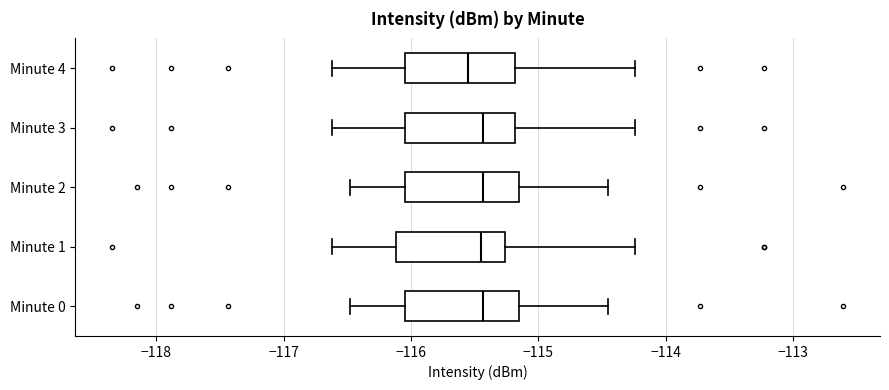

Reading bottom to top, transcribe this box plot: for each box, give where its median line is, the range the box spans, and where its two whiskers end, as read against the x-axis. The values are not printed on the chart, so give them approximately, as read against the axis.

Minute 0: median -115.4, box -116.0 to -115.2, whiskers -116.5 to -114.5
Minute 1: median -115.5, box -116.1 to -115.3, whiskers -116.6 to -114.2
Minute 2: median -115.4, box -116.0 to -115.2, whiskers -116.5 to -114.5
Minute 3: median -115.4, box -116.0 to -115.2, whiskers -116.6 to -114.2
Minute 4: median -115.5, box -116.0 to -115.2, whiskers -116.6 to -114.2